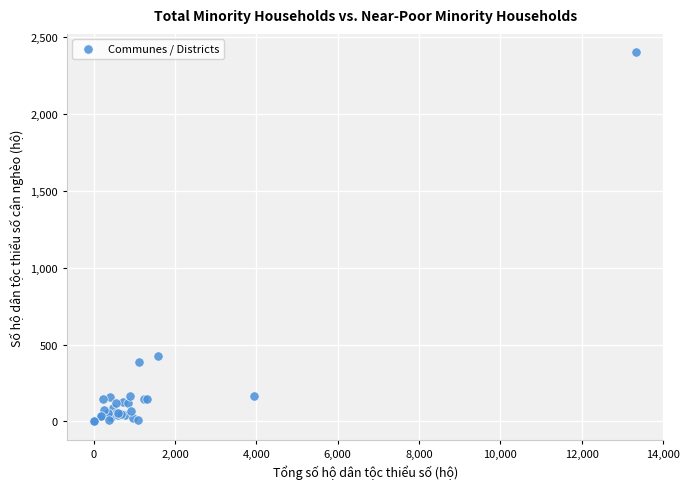

What Y value in the scatter plot is closest to 1201?

423